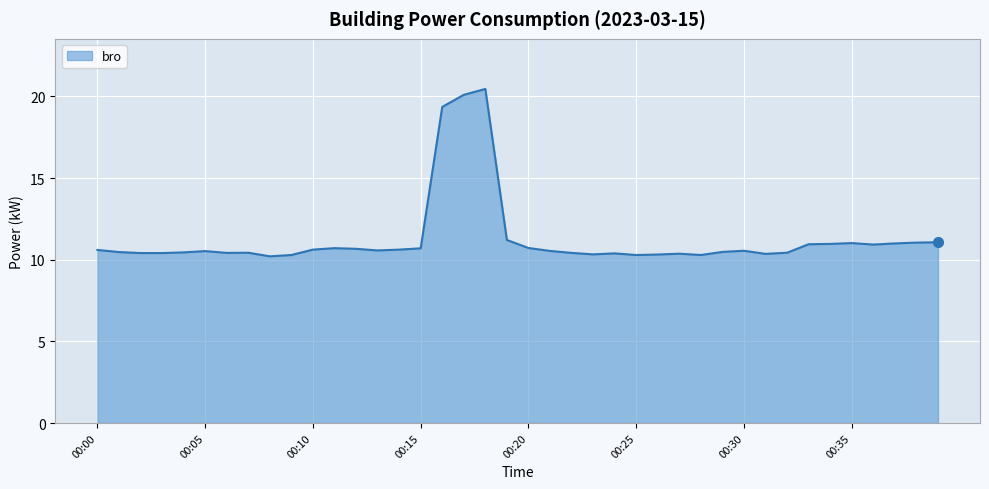

What is the smallest value displayed?

10.2